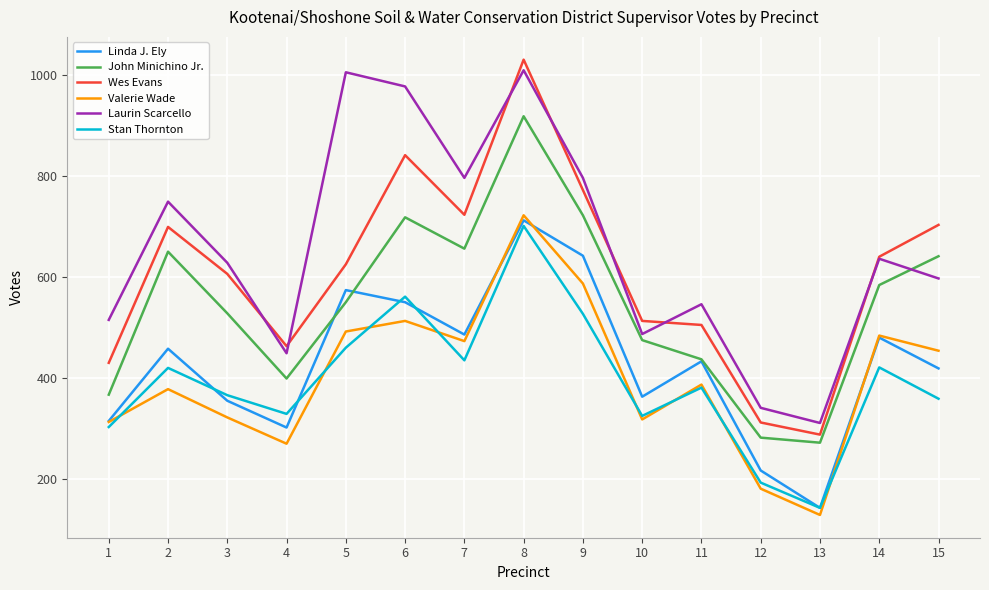

Where is the first local minimum for Laurin Scarcello?

4